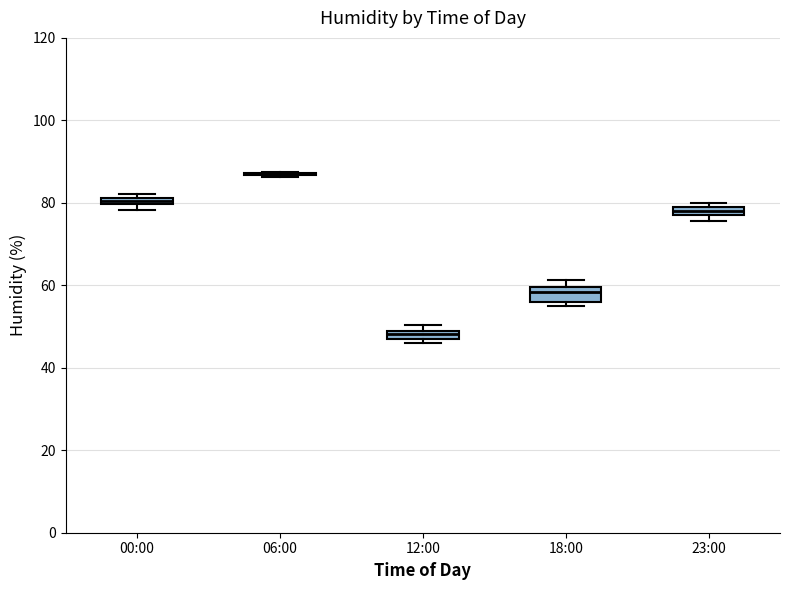

Where is the lower edge of the box for 23:00 on the y-axis? The values are not printed on the chart, so give them approximately, as read against the axis.

78